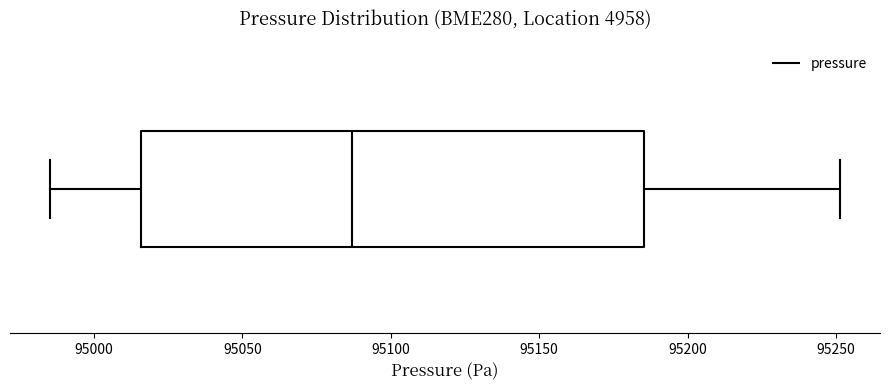

Transcribe this box plot: give where the median line is, the range the box spans, and where the two whiskers end, as read against the x-axis. The values are not printed on the chart, so give them approximately, as read against the axis.

median 95085, box 95015 to 95185, whiskers 94985 to 95250